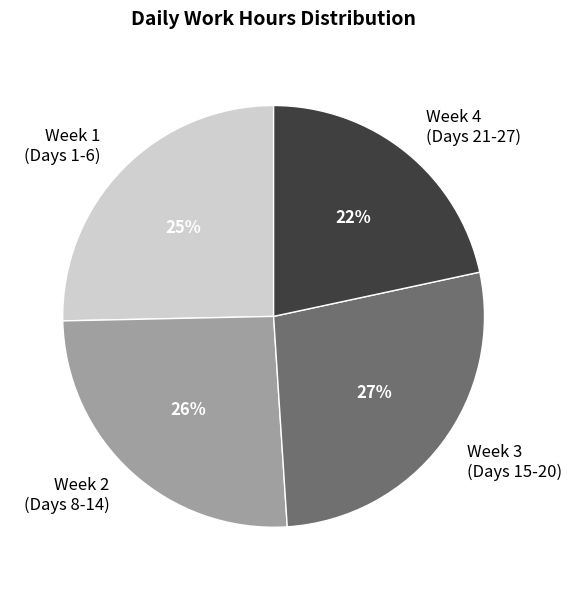

What percentage is the Week 1 (Days 1-6) slice, to the nearest percent?

25%